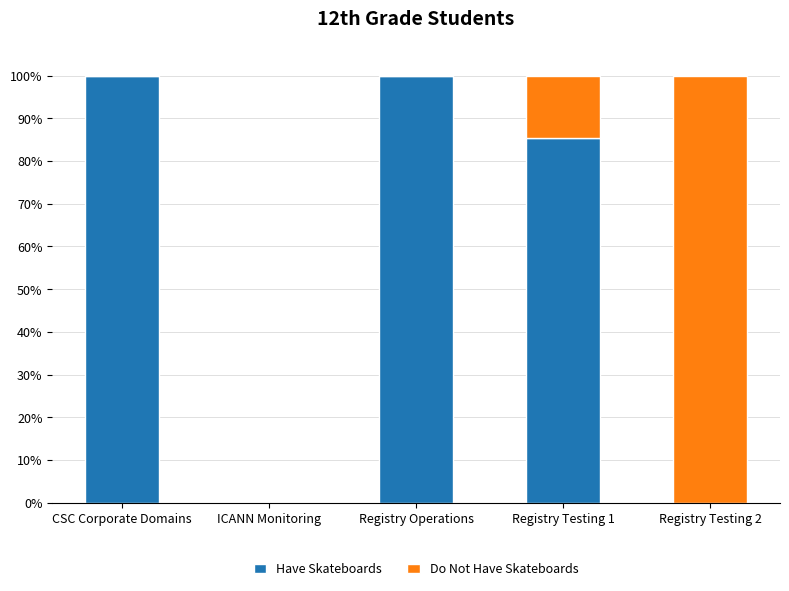

Is it true that Have Skateboards equals 100.0 at Registry Operations?

True